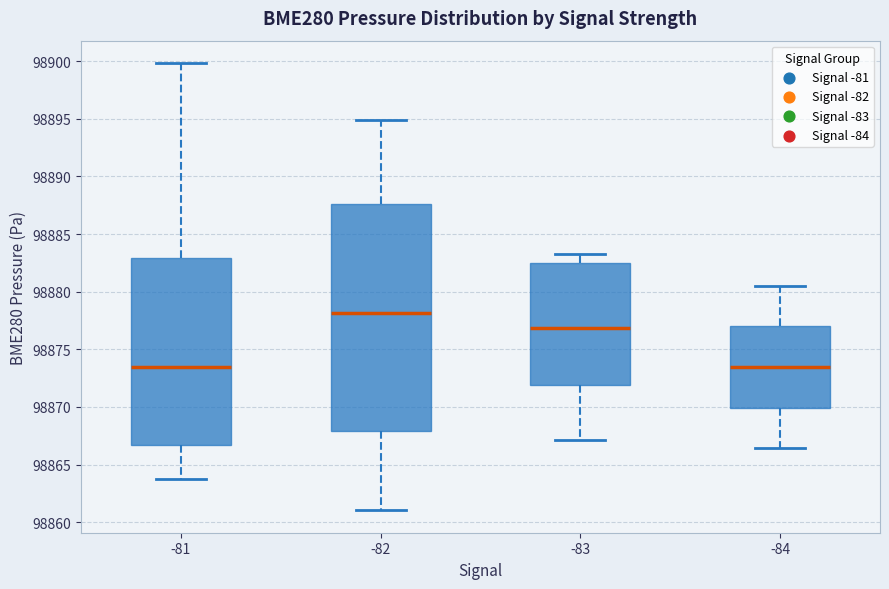

Where is the upper edge of the box at x = -82 on the y-axis? The values are not printed on the chart, so give them approximately, as read against the axis.

98887.5